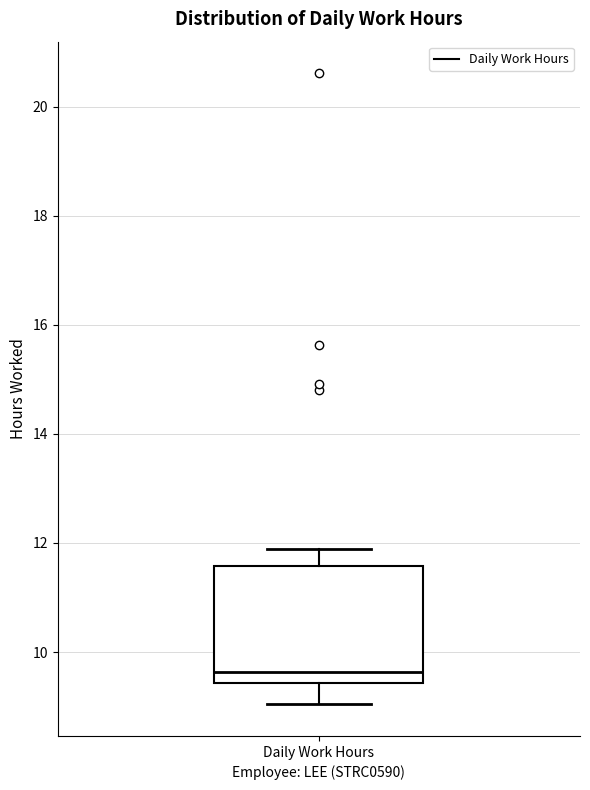

Where does the median line of the box for Daily Work Hours sit on the y-axis? The values are not printed on the chart, so give them approximately, as read against the axis.

9.6